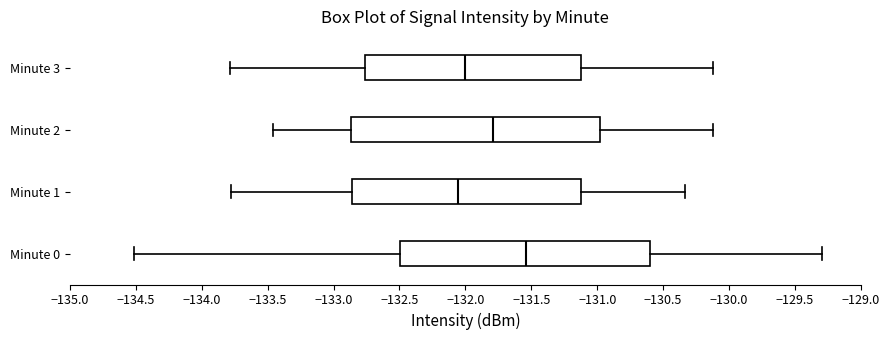

Where does the left whisker of the box for Minute 2 end on the x-axis? The values are not printed on the chart, so give them approximately, as read against the axis.

-133.45